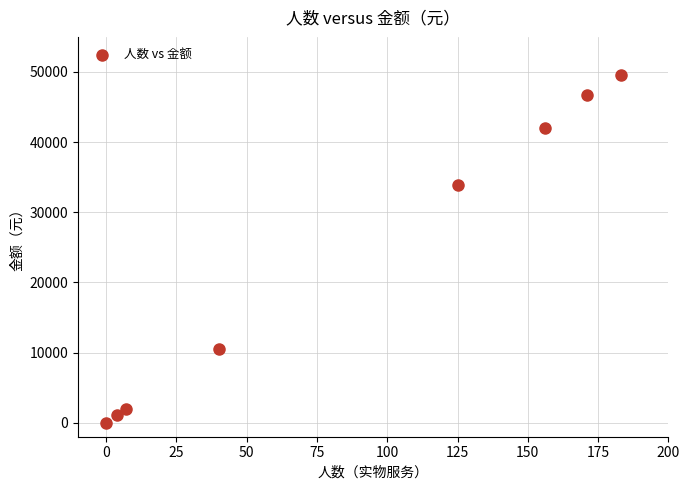

What is the range of X values (max minus min)?

183